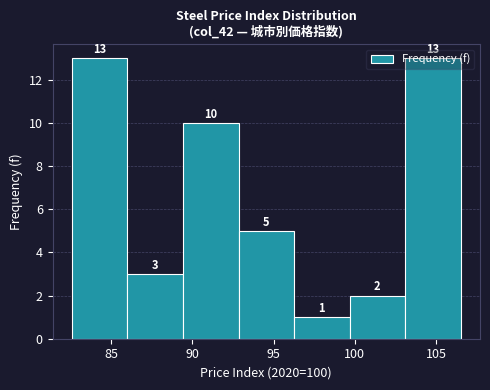

Reading left to right, transcribe this chart: for each bar, give the range it covers on the x-axis and its height. The bar edges are not printed on the chart, so give them approximately, as read against the axis.

82.5 to 86.0: 13
86.0 to 89.5: 3
89.5 to 93.0: 10
93.0 to 96.5: 5
96.5 to 99.5: 1
99.5 to 103.0: 2
103.0 to 106.5: 13